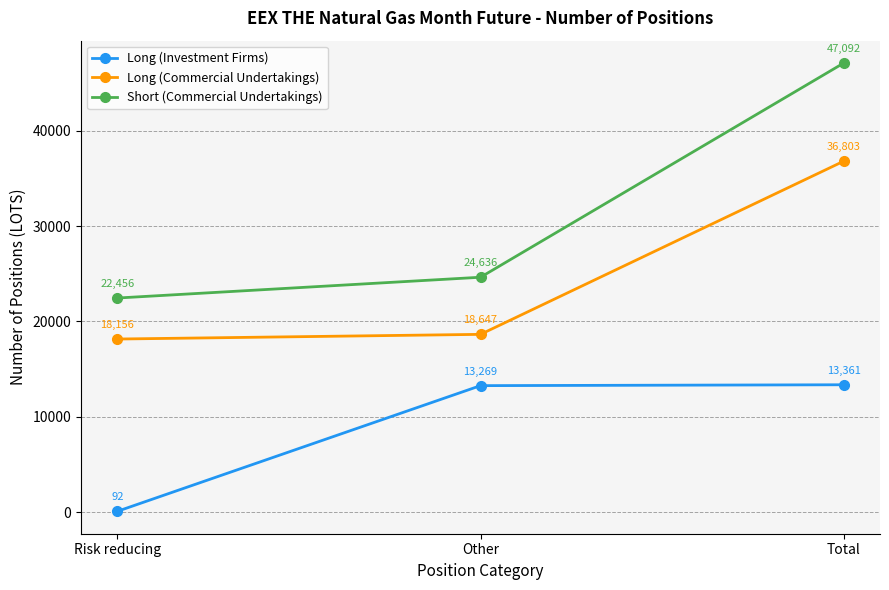

List the series in order of their peak value, highest first.

Short (Commercial Undertakings), Long (Commercial Undertakings), Long (Investment Firms)